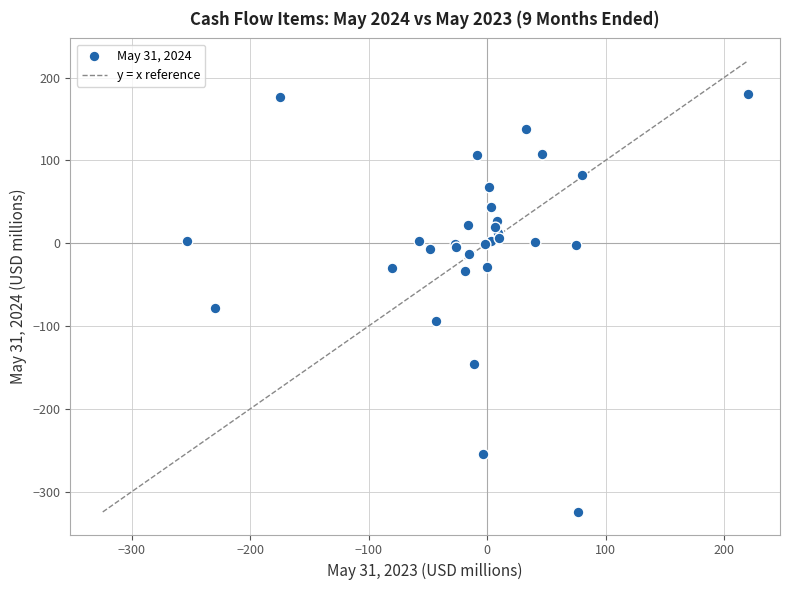

What Y value in the scatter plot is closest to -72?

-78.9